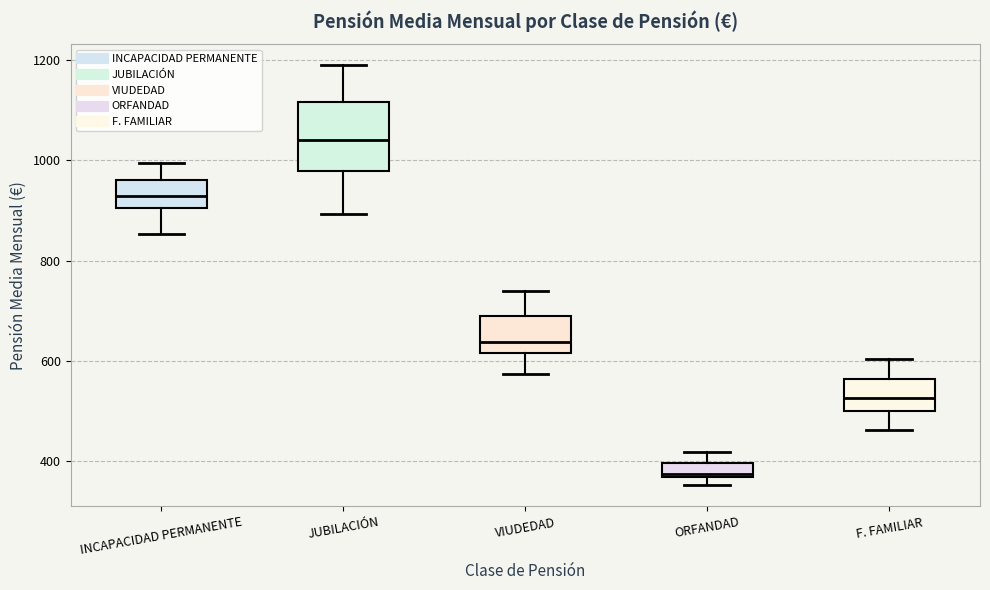

Which box is the tallest, from its lower edge to its upper edge?

JUBILACIÓN